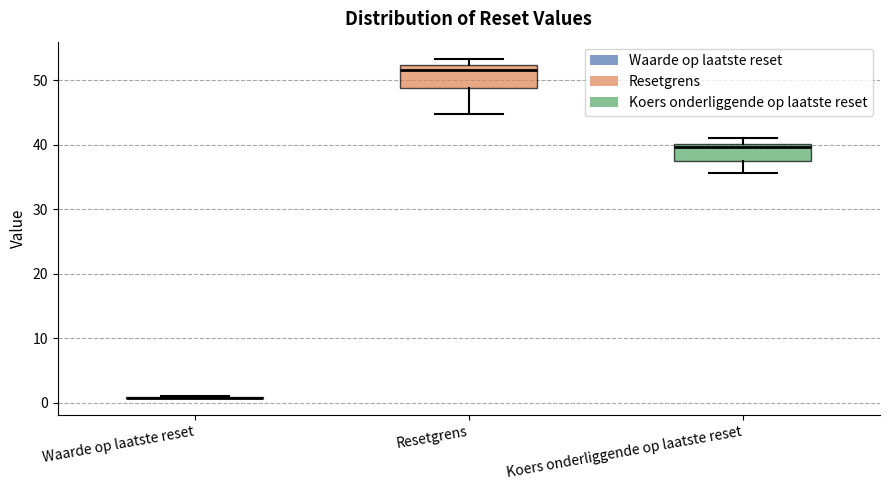

Reading left to right, read every box against the y-axis: the position of its median line, the range the box covers, and the ends of its whiskers. The values are not printed on the chart, so give them approximately, as read against the axis.

Waarde op laatste reset: box collapsed to a line at 1, whiskers 1 to 1
Resetgrens: median 52 (just below the box's upper edge), box 49 to 52, whiskers 45 to 53
Koers onderliggende op laatste reset: median 40 (just below the box's upper edge), box 38 to 40, whiskers 36 to 41